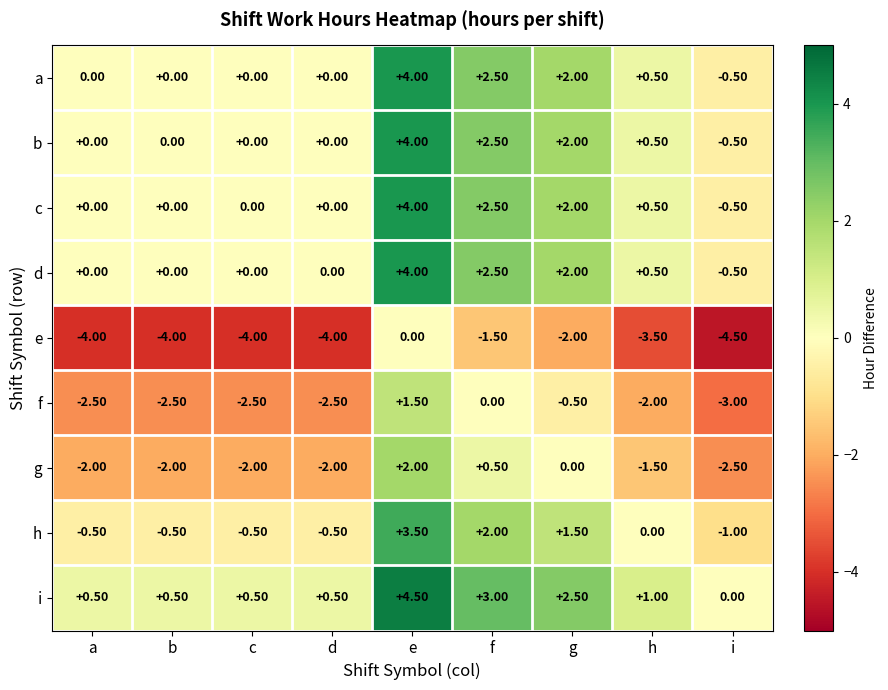

Which label corresponds to the largest value in the chart?

e